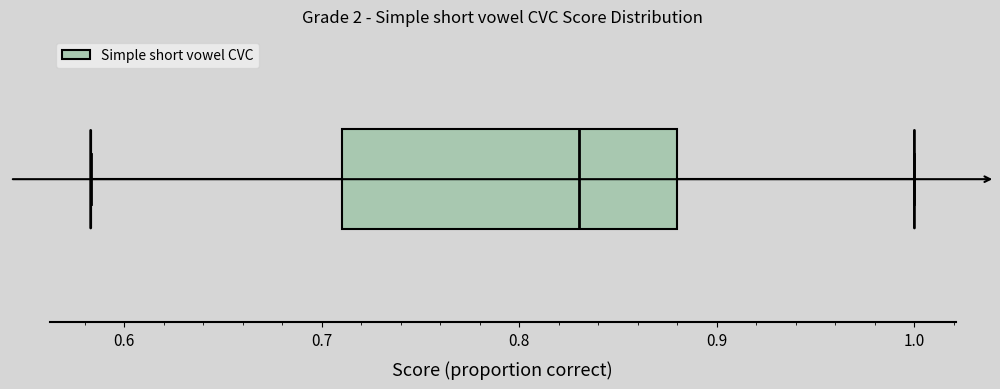

Where does the right whisker of the box end on the x-axis? The values are not printed on the chart, so give them approximately, as read against the axis.

1.00